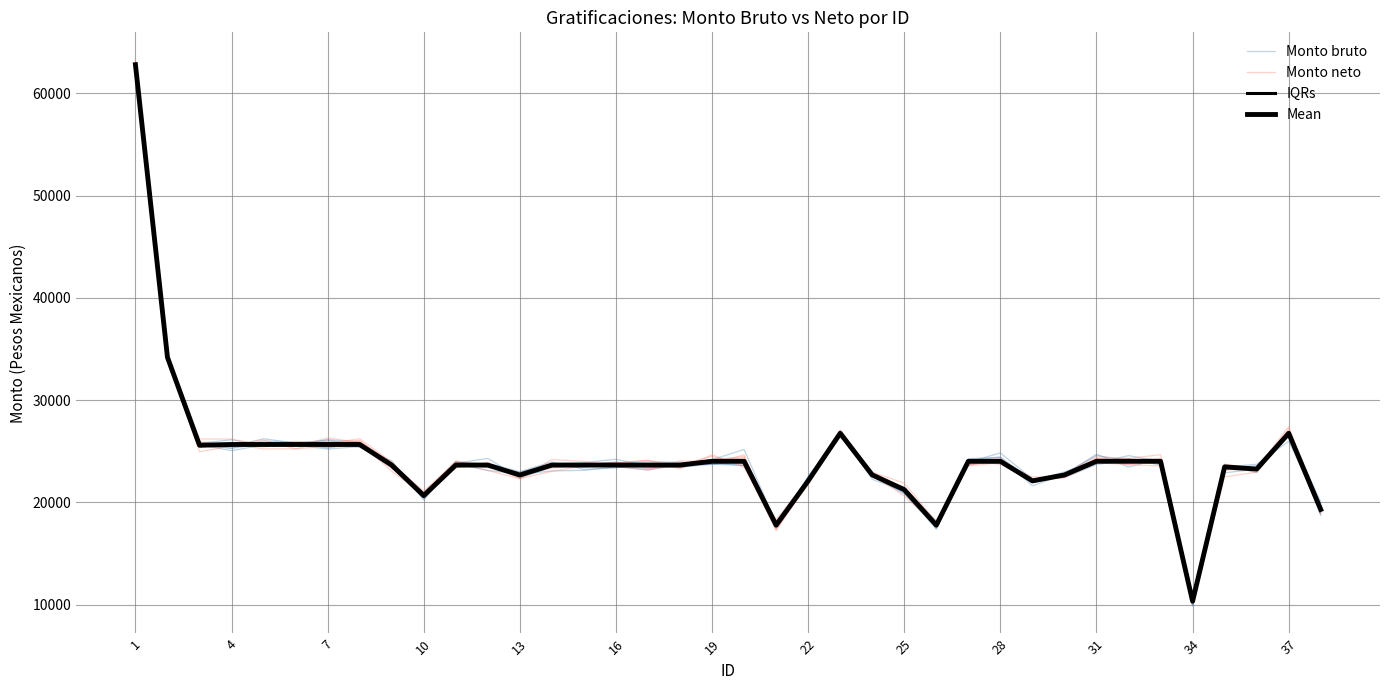

In Mean, how many points are higher than both neighbors (excluding endpoints)?

3